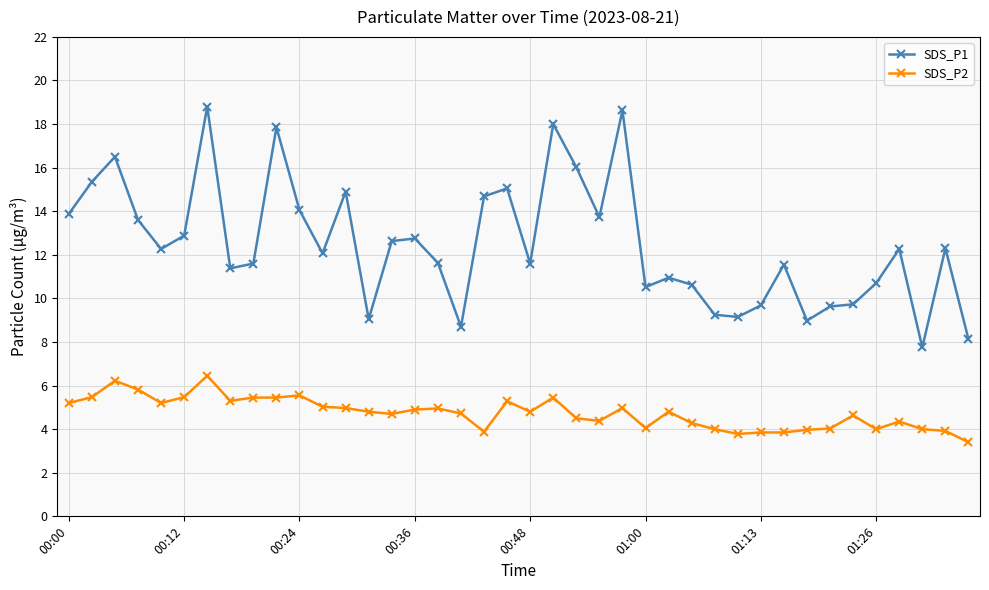

What is the value of the SDS_P2 point at the 3rd from the left?

6.2